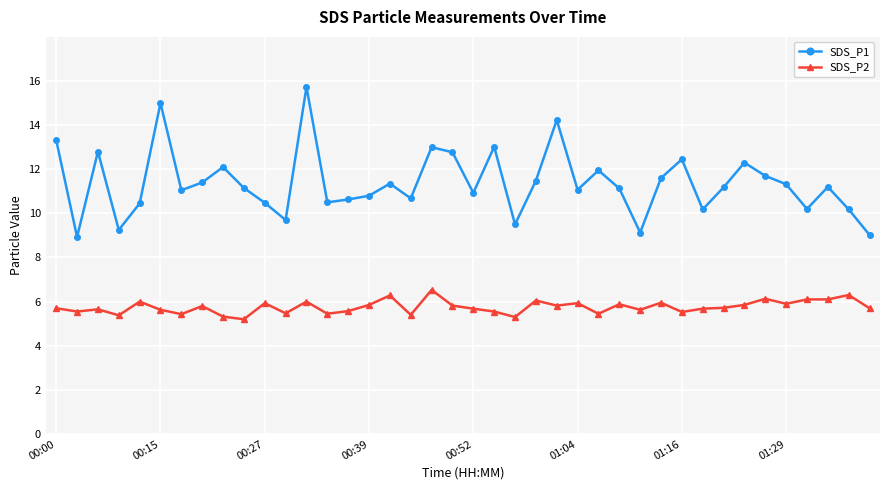

Which series has the largest total across all categories?

SDS_P1